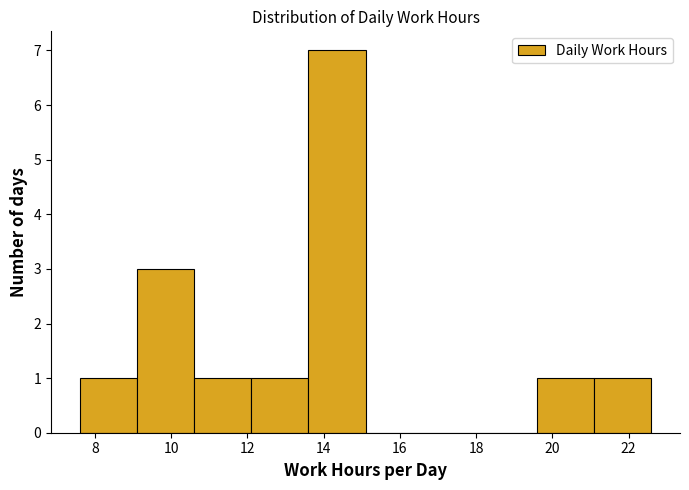

Which range on the x-axis has the tallest bar?

13.6 to 15.1